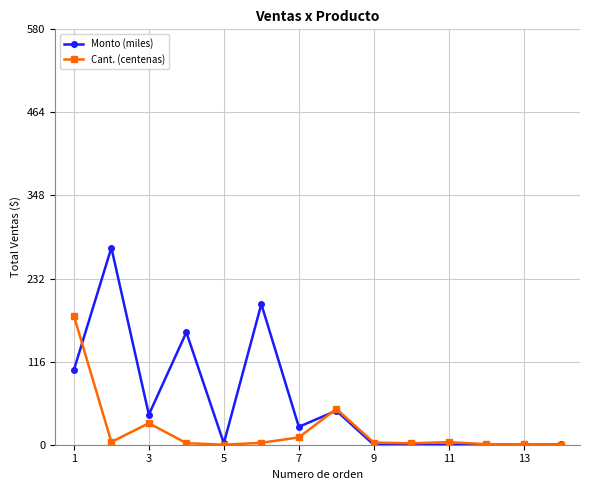

Rank the series by their average value, from highest to lowest.

Monto (miles), Cant. (centenas)